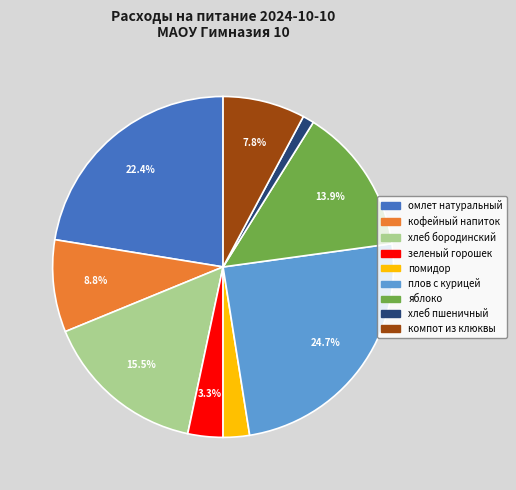

Which category has the smallest portion of the pie?

хлеб пшеничный